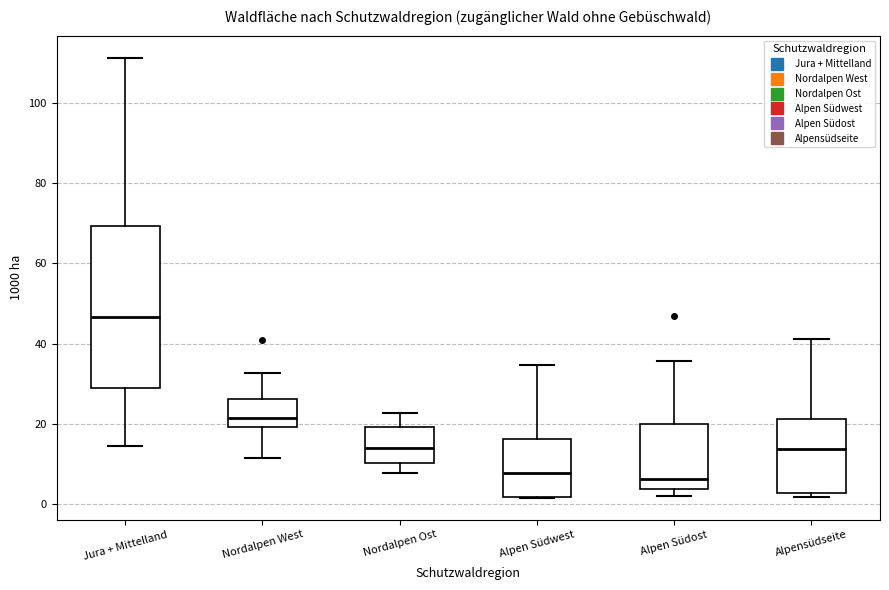

Reading left to right, read every box against the y-axis: the position of its median line, the range the box covers, and the ends of its whiskers. The values are not printed on the chart, so give them approximately, as read against the axis.

Jura + Mittelland: median 46, box 28 to 70, whiskers 14 to 112
Nordalpen West: median 22, box 20 to 26, whiskers 12 to 32
Nordalpen Ost: median 14, box 10 to 20, whiskers 8 to 22
Alpen Südwest: median 8, box 2 to 16, whiskers 2 to 34
Alpen Südost: median 6, box 4 to 20, whiskers 2 to 36
Alpensüdseite: median 14, box 2 to 22, whiskers 2 (just below the box's lower edge) to 42